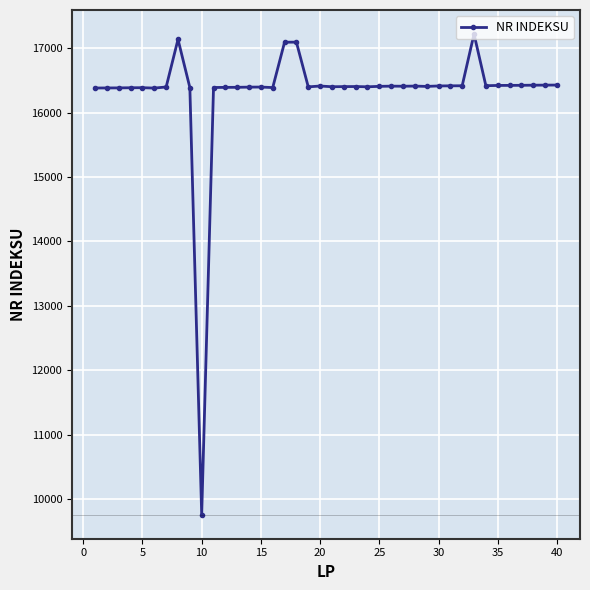

What is the difference between the second highest and second lowest values?

757